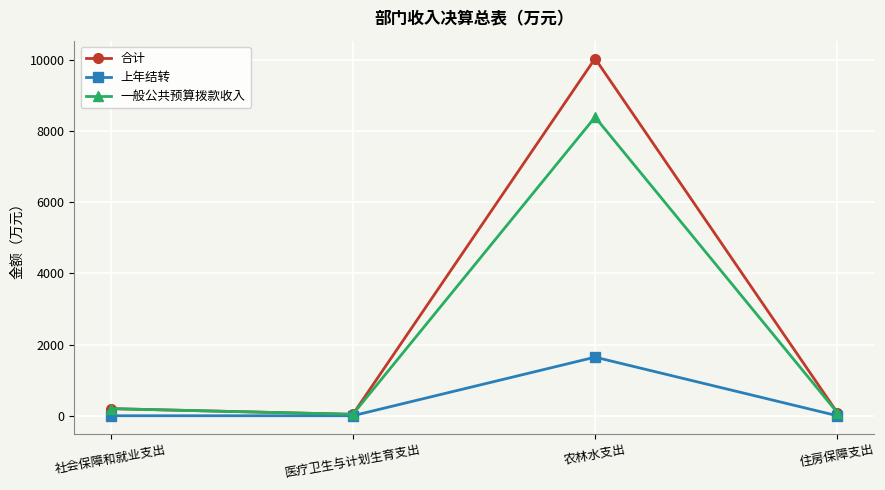

Is this an area chart (filled region under the line)?

No